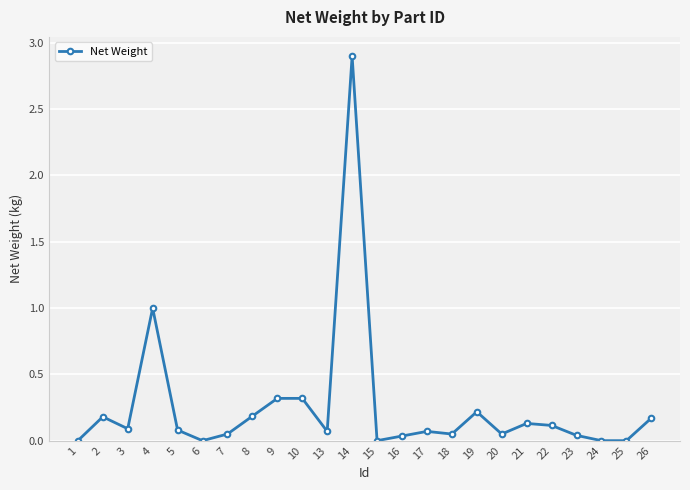

The chart shows a value of 0.1 at 9. True or false?

False